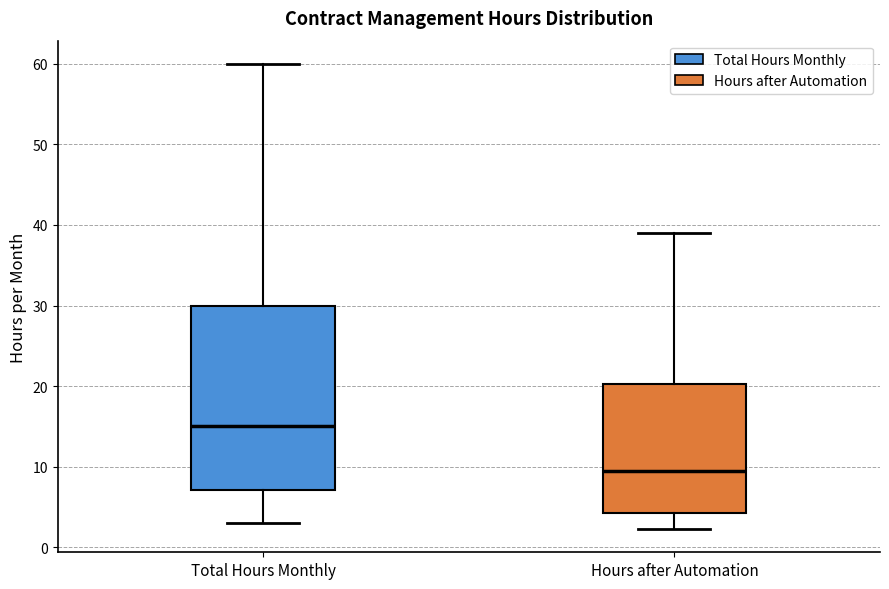

Where does the median line of the box for Total Hours Monthly sit on the y-axis? The values are not printed on the chart, so give them approximately, as read against the axis.

15